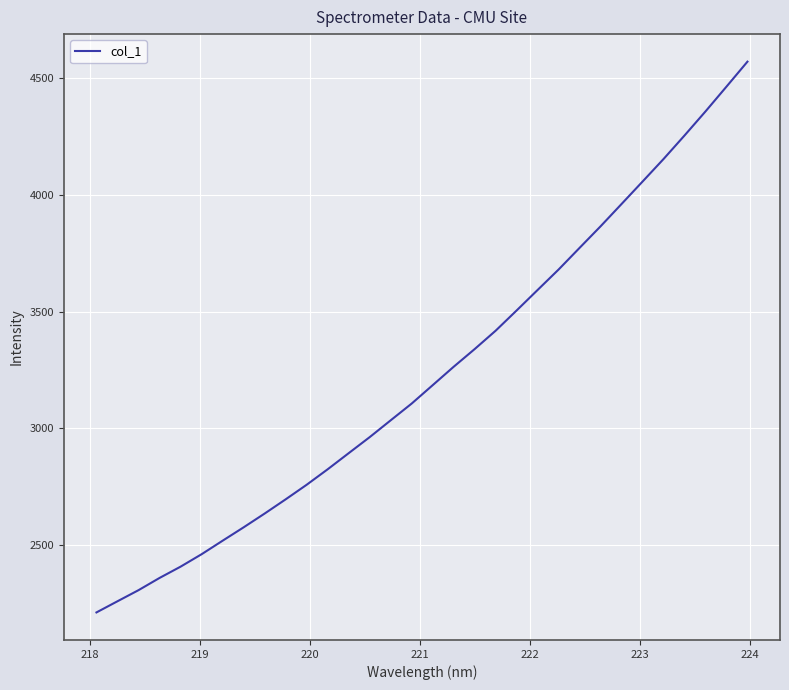

What is the maximum value shown in the chart?

4572.2